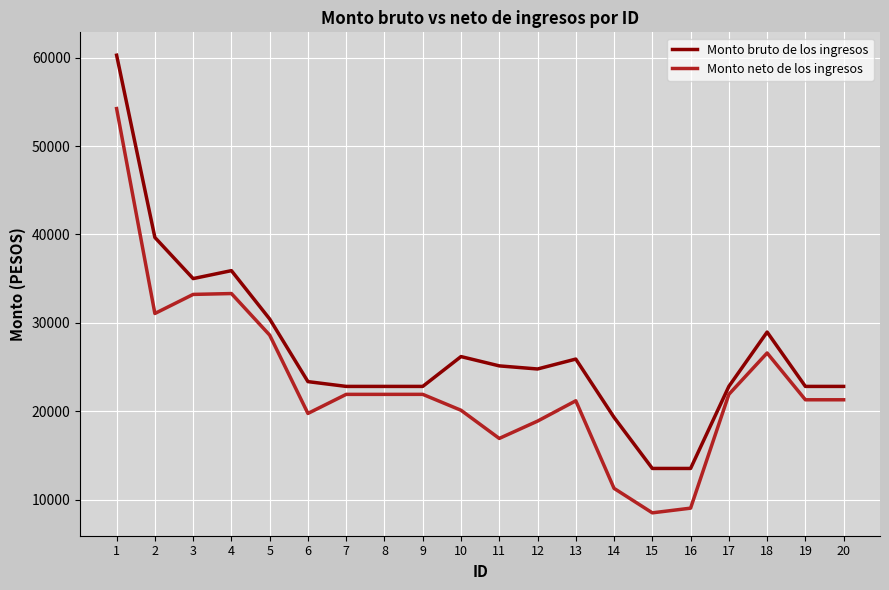

What is the maximum value shown in the chart?

60276.3